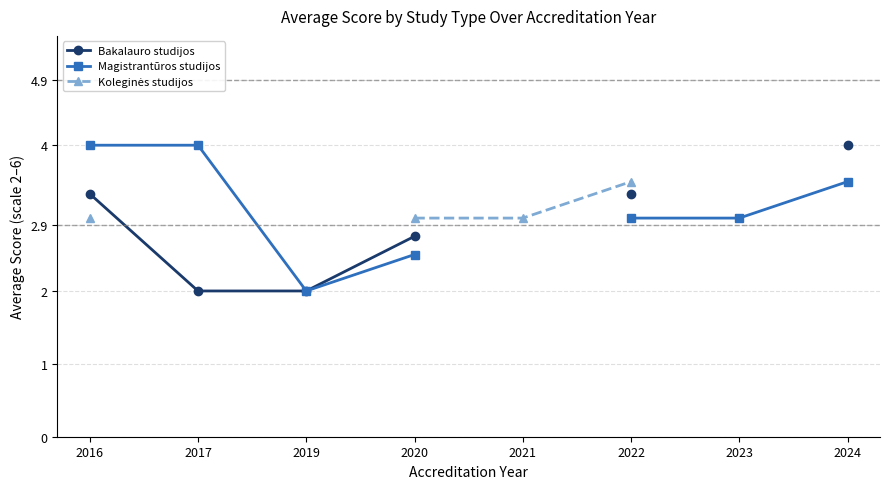

True or false: Bakalauro studijos and Koleginės studijos intersect in this chart.

False